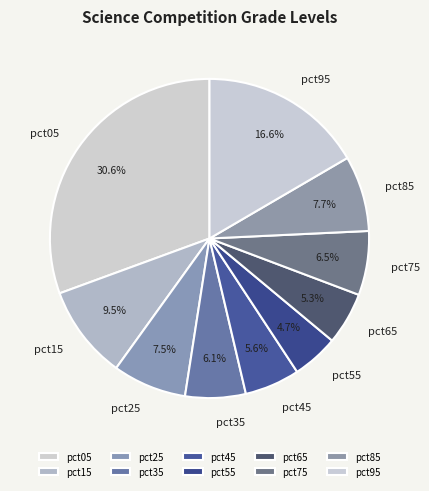

Does pct05 represent more than half of the total?

No